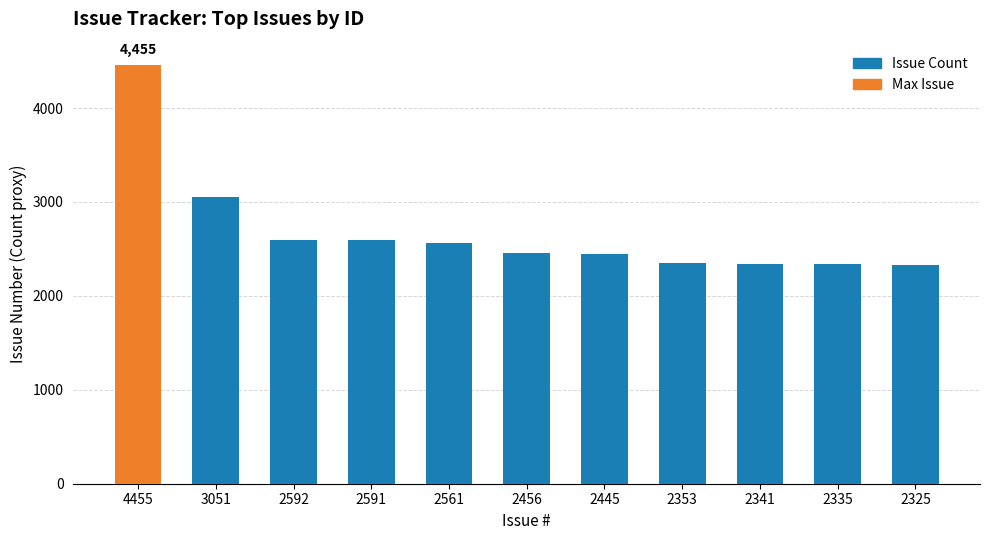

What is the change in value from 2561 to 2335?

-226